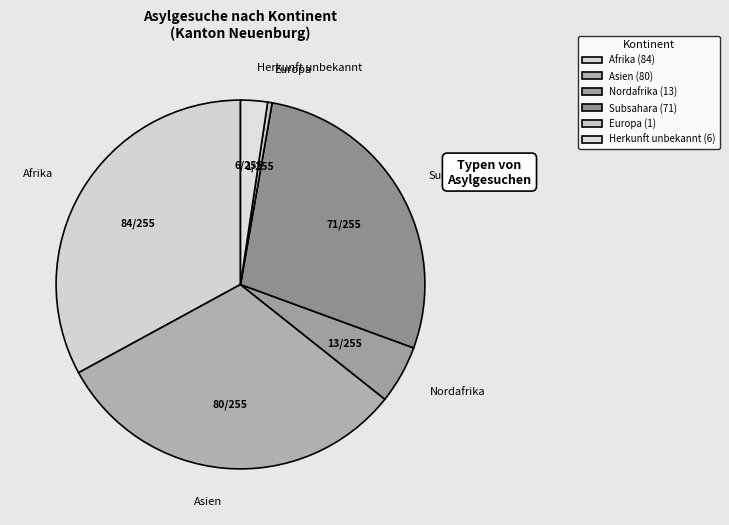

Do Europa and Subsahara together represent more than half of the pie?

No